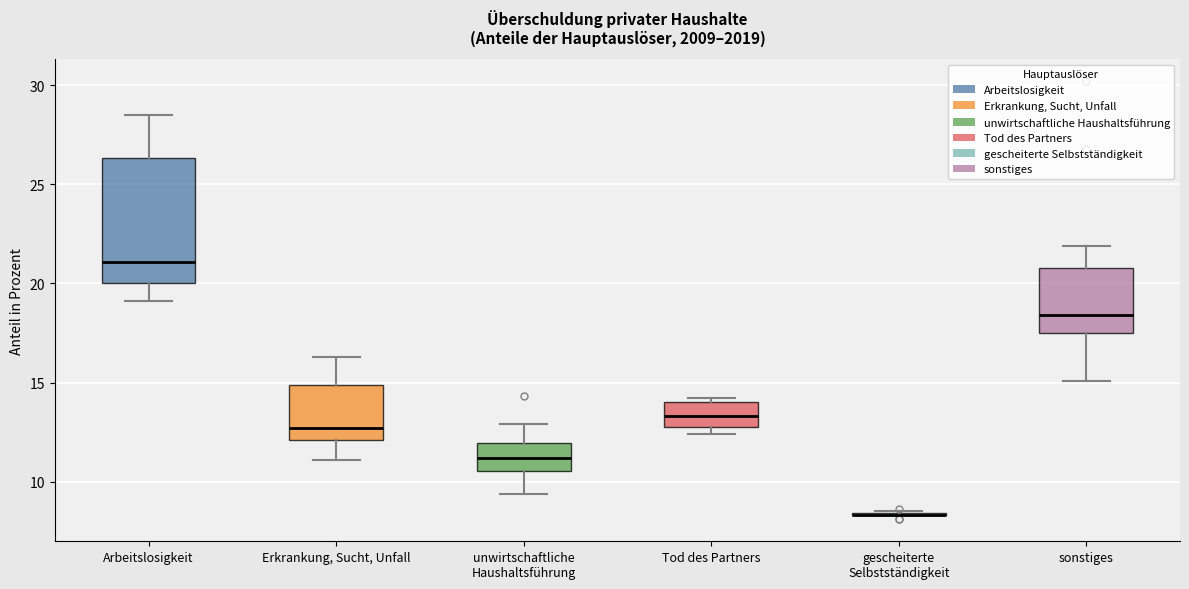

Reading left to right, transcribe this box plot: for each box, give where its median line is, the range the box spans, and where its two whiskers end, as read against the y-axis. The values are not printed on the chart, so give them approximately, as read against the axis.

Arbeitslosigkeit: median 21.0, box 20.0 to 26.5, whiskers 19.0 to 28.5
Erkrankung, Sucht, Unfall: median 12.5, box 12.0 to 15.0, whiskers 11.0 to 16.5
unwirtschaftliche Haushaltsführung: median 11.0, box 10.5 to 12.0, whiskers 9.5 to 13.0
Tod des Partners: median 13.5, box 13.0 to 14.0, whiskers 12.5 to 14.0 (just above the box's upper edge)
gescheiterte Selbstständigkeit: box collapsed to a line at 8.5, whiskers 8.5 to 8.5
sonstiges: median 18.5, box 17.5 to 21.0, whiskers 15.0 to 22.0